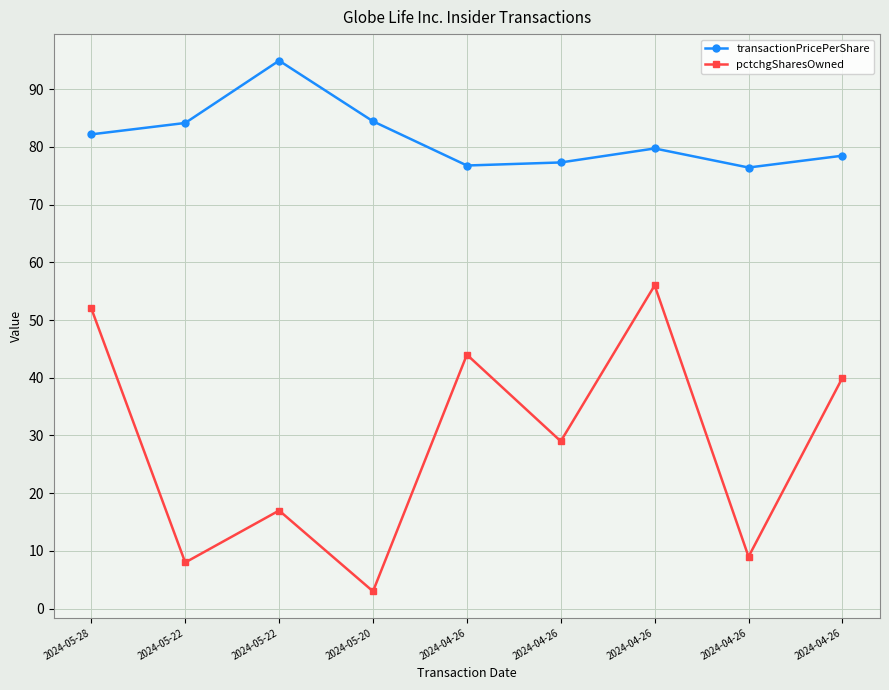

True or false: pctchgSharesOwned has more than 2 interior local peaks.

True